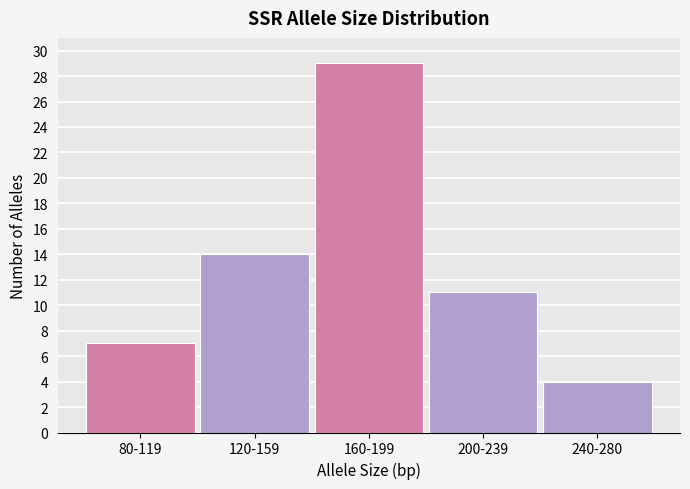

Reading left to right, what are all the values shown in this chart?

80-119=7	120-159=14	160-199=29	200-239=11	240-280=4